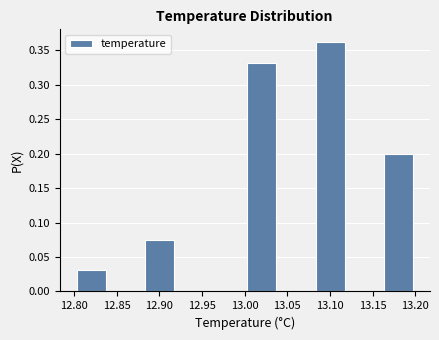

What is the height of the bar covering 12.88 to 12.92 on the x-axis? The values are not printed on the chart, so give them approximately, as read against the axis.

0.075